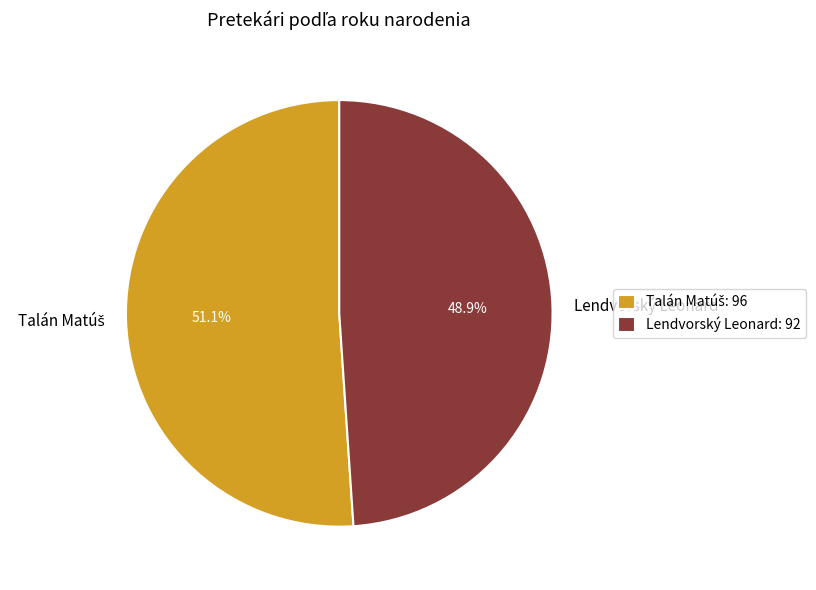

Does any single category account for the majority?

Yes